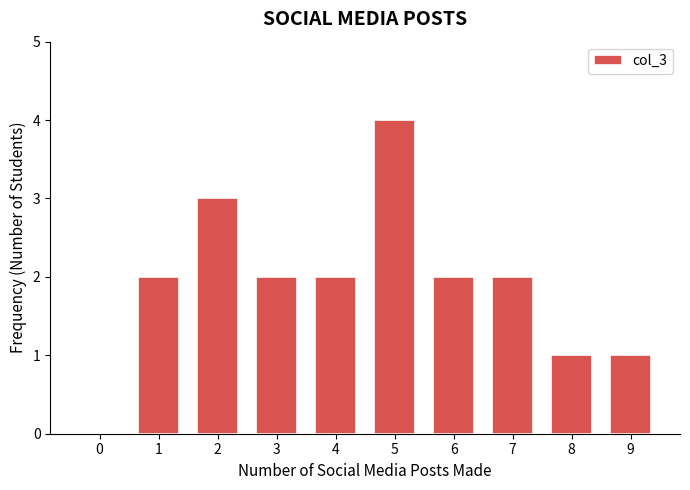

Reading right to left, list all the values displayed in this chart.

9=1	8=1	7=2	6=2	5=4	4=2	3=2	2=3	1=2	0=0